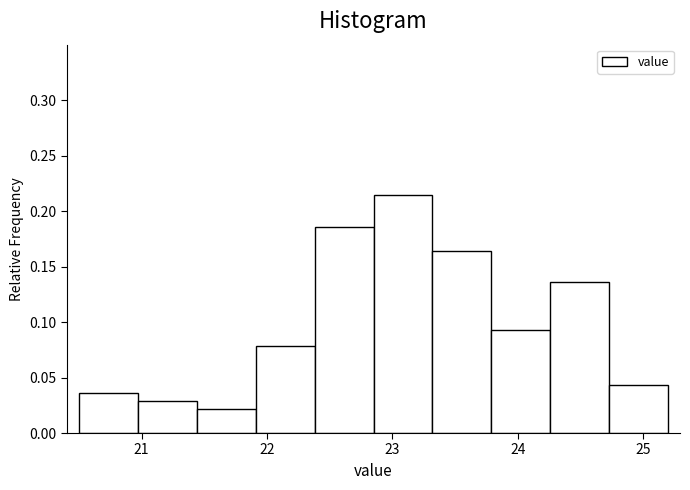

Reading left to right, list every bar in this chart as the range it spans on the x-axis followed by its height. Neither the bar edges nor the heights are printed on the chart, so give them approximately, as read against the axes.

20.50 to 20.97: 0.035
20.97 to 21.44: 0.030
21.44 to 21.91: 0.020
21.91 to 22.38: 0.080
22.38 to 22.85: 0.185
22.85 to 23.32: 0.215
23.32 to 23.79: 0.165
23.79 to 24.26: 0.095
24.26 to 24.73: 0.135
24.73 to 25.20: 0.045